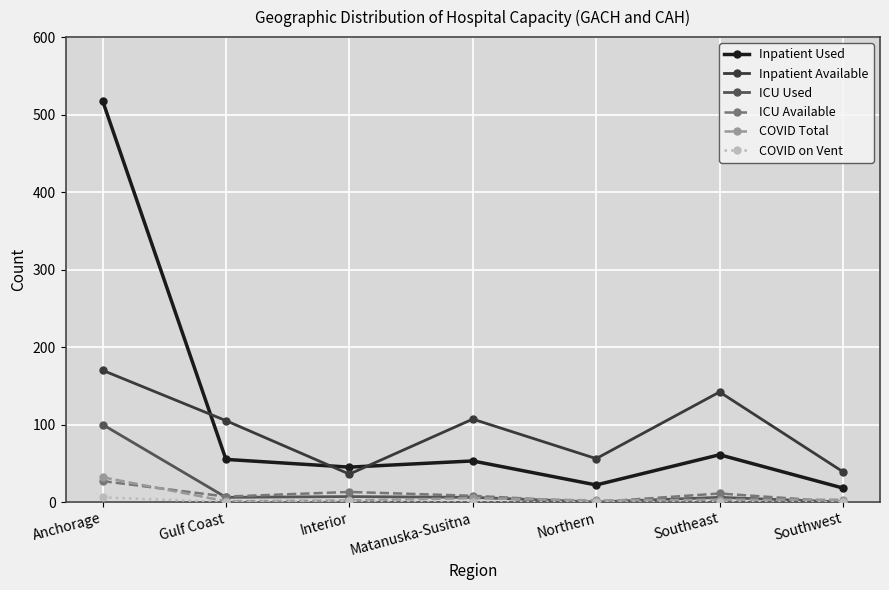

What is the label of the 7th point from the right?

Anchorage